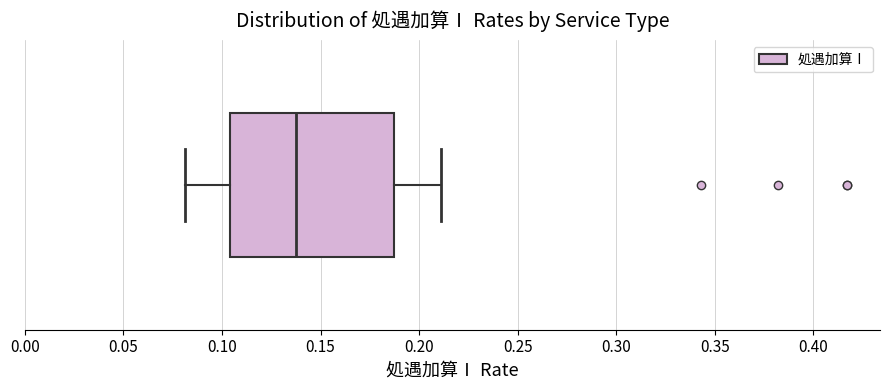

Read this box plot against the x-axis: the position of the median line, the range covered by the box, and the ends of both whiskers. The values are not printed on the chart, so give them approximately, as read against the axis.

median 0.140, box 0.105 to 0.185, whiskers 0.080 to 0.210